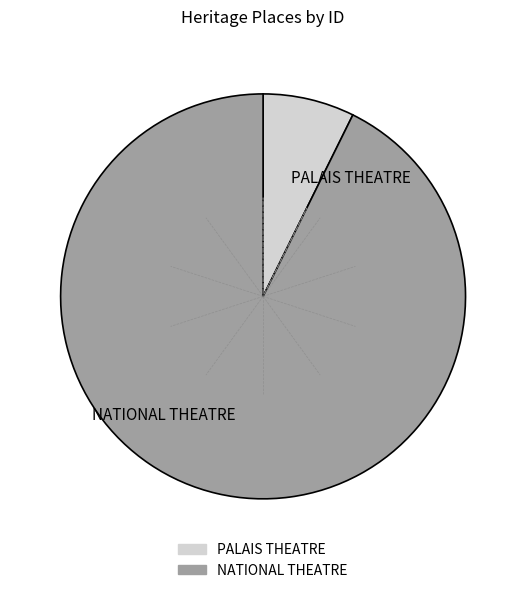

What is the majority slice?

NATIONAL THEATRE